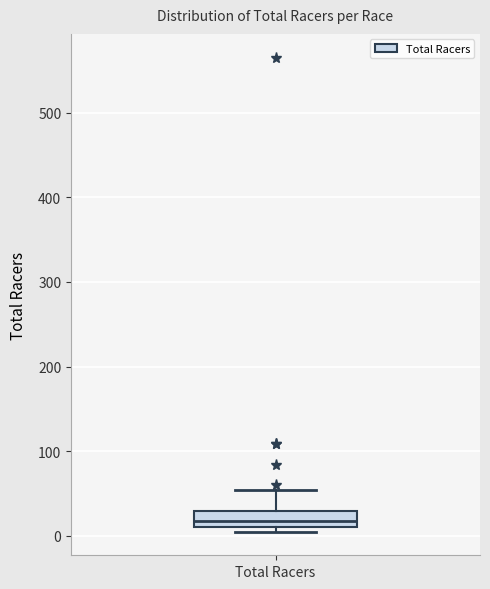

Where is the upper edge of the box for Total Racers on the y-axis? The values are not printed on the chart, so give them approximately, as read against the axis.

30